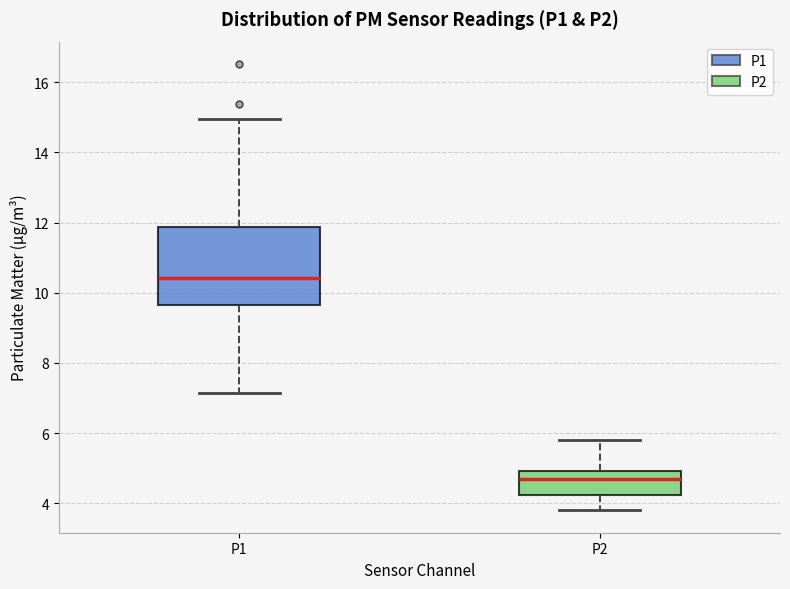

Where is the upper edge of the box for P2 on the y-axis? The values are not printed on the chart, so give them approximately, as read against the axis.

5.0